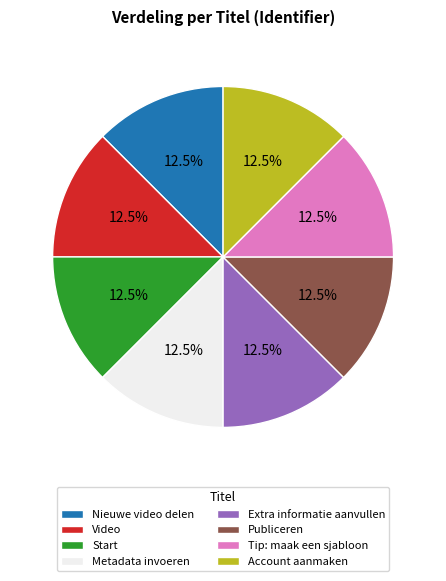

Does any single category account for the majority?

No